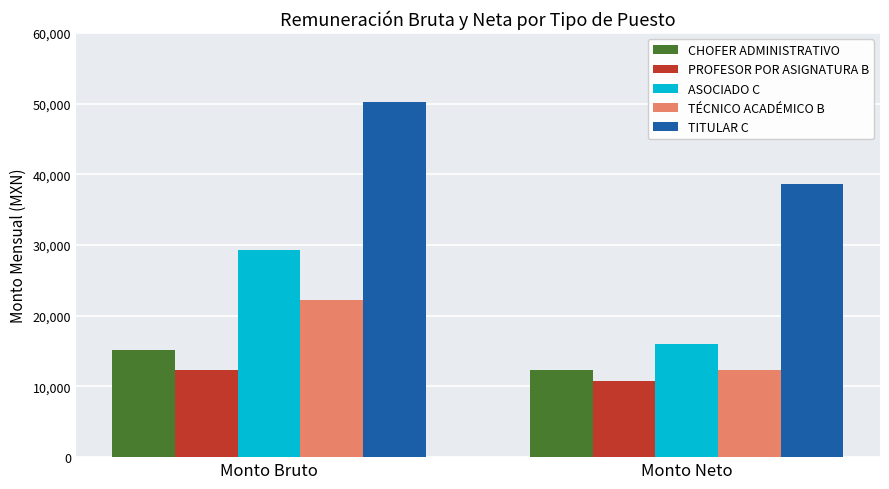

The value of TITULAR C at Monto Bruto is 50306.3. True or false?

True